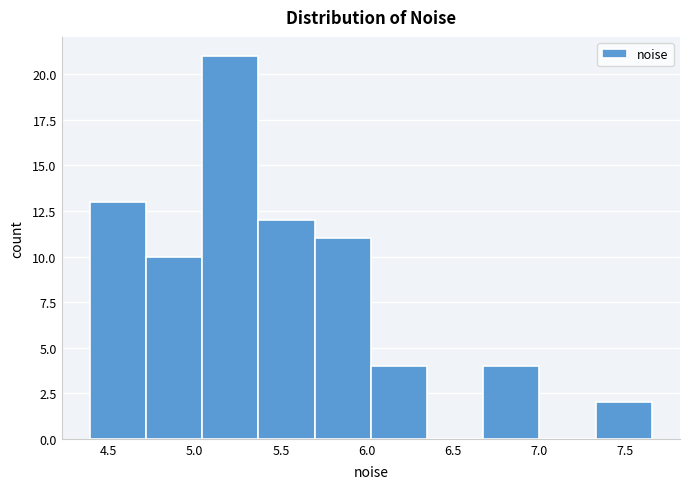

Reading left to right, list every bar in this chart as the range it spans on the x-axis followed by its height. Neither the bar edges nor the heights are printed on the chart, so give them approximately, as read against the axes.

4.40 to 4.70: 13
4.70 to 5.05: 10
5.05 to 5.35: 21
5.35 to 5.70: 12
5.70 to 6.00: 11
6.00 to 6.35: 4
6.35 to 6.70: 0
6.70 to 7.00: 4
7.00 to 7.35: 0
7.35 to 7.65: 2